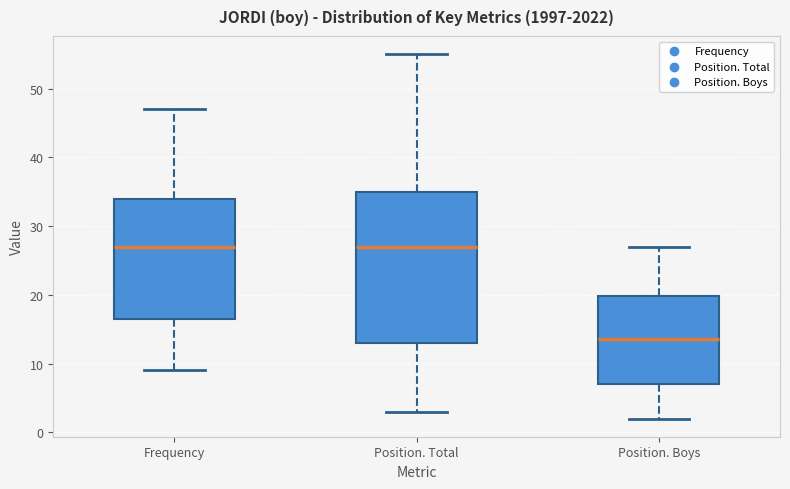

Reading left to right, read every box against the y-axis: the position of its median line, the range the box covers, and the ends of its whiskers. The values are not printed on the chart, so give them approximately, as read against the axis.

Frequency: median 27, box 17 to 34, whiskers 9 to 47
Position. Total: median 27, box 13 to 35, whiskers 3 to 55
Position. Boys: median 14, box 7 to 20, whiskers 2 to 27